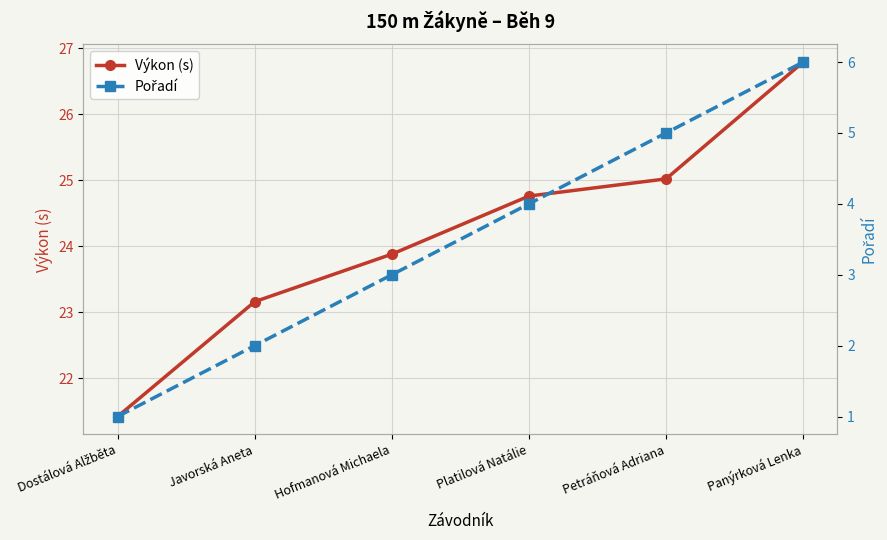

Reading left to right, extract all data points from this chart.

Výkon (s): 21.4	23.2	23.9	24.8	25.0	26.8
Pořadí: 1.0	2.0	3.0	4.0	5.0	6.0